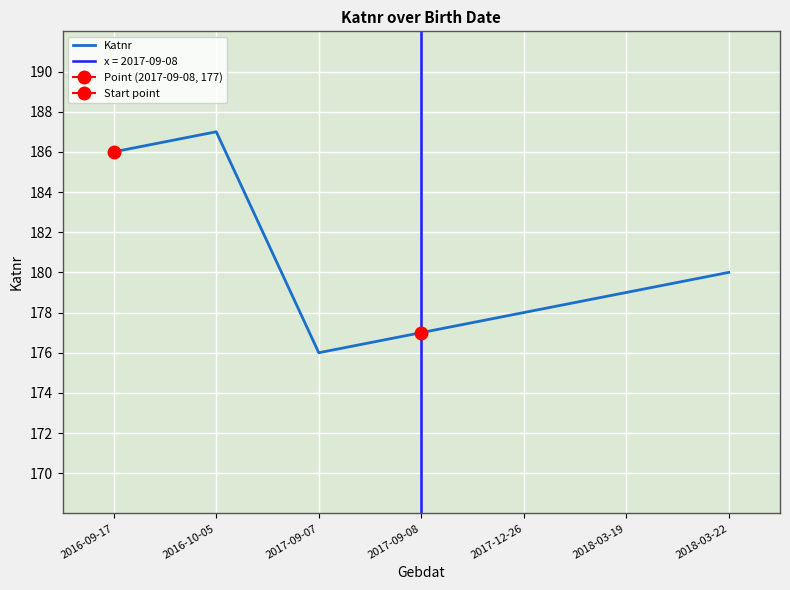

Reading left to right, what are all the values shown in this chart?

2016-09-17=186	2016-10-05=187	2017-09-07=176	2017-09-08=177	2017-12-26=178	2018-03-19=179	2018-03-22=180